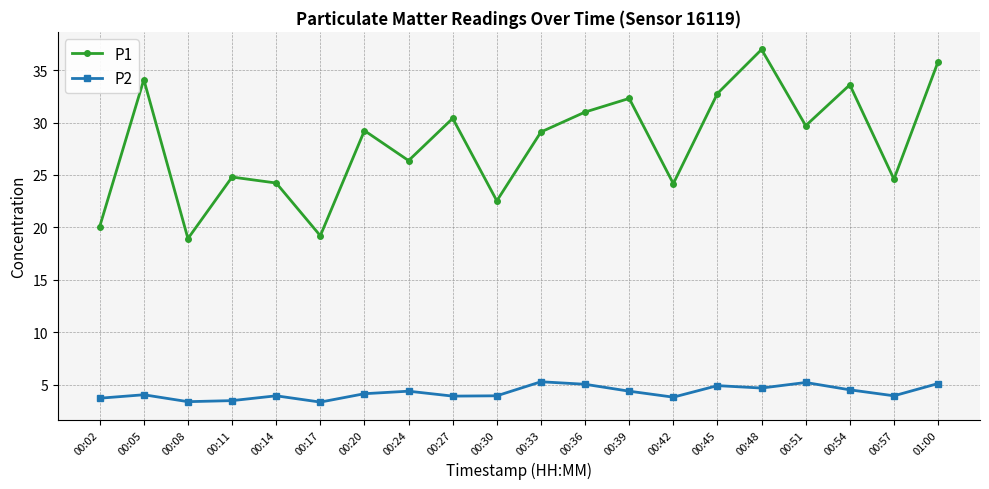

At which category is the sum across all series the highest?

00:48